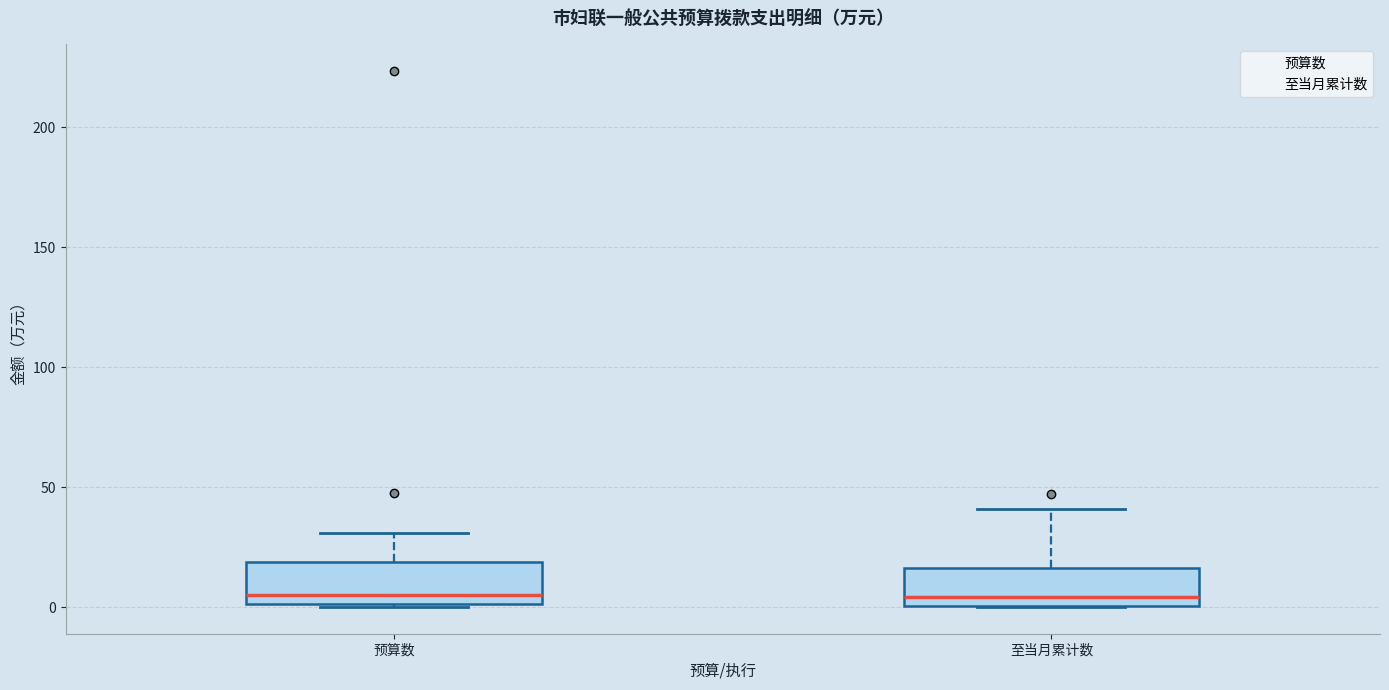

Reading left to right, transcribe this box plot: for each box, give where its median line is, the range the box spans, and where its two whiskers end, as read against the y-axis. The values are not printed on the chart, so give them approximately, as read against the axis.

预算数: median 5, box 0 to 20, whiskers 0 to 30
至当月累计数: median 5, box 0 to 15, whiskers 0 to 40